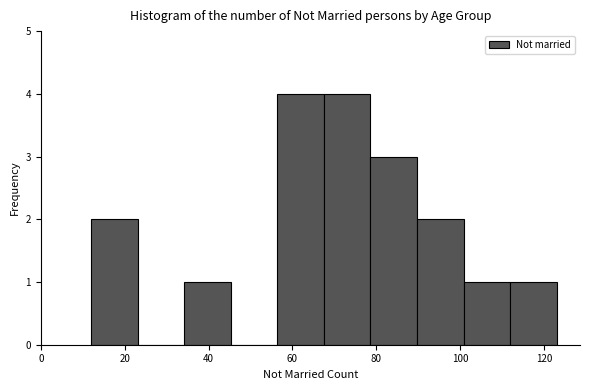

How tall is the bar that spans 34 to 46 on the x-axis? Neither the bar edges nor the heights are printed on the chart, so give them approximately, as read against the axes.

1